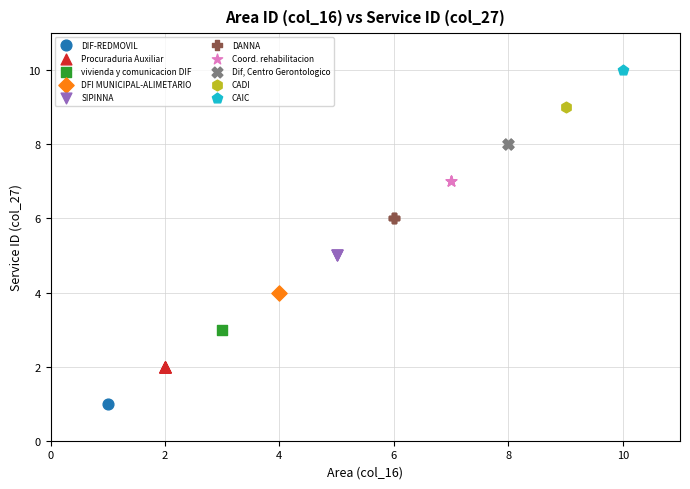

What are all the series names shown in the legend?

DIF-REDMOVIL, Procuraduria Auxiliar, vivienda y comunicacion DIF, DFI MUNICIPAL-ALIMETARIO, SIPINNA, DANNA, Coord. rehabilitacion, Dif, Centro Gerontologico, CADI, CAIC